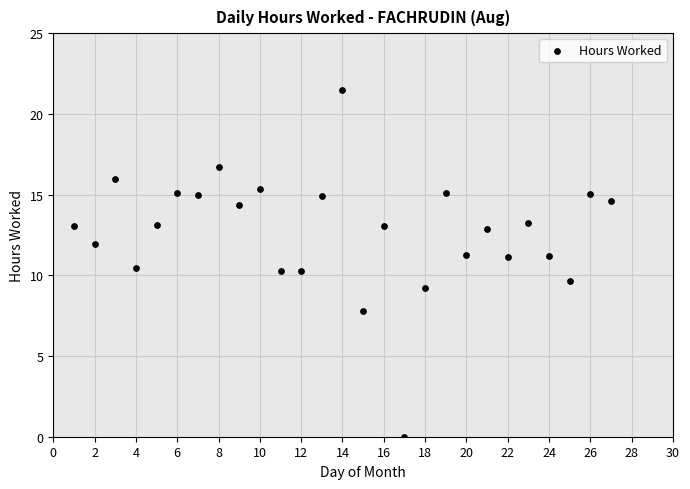

What is the range of Y values (max minus min)?

21.5